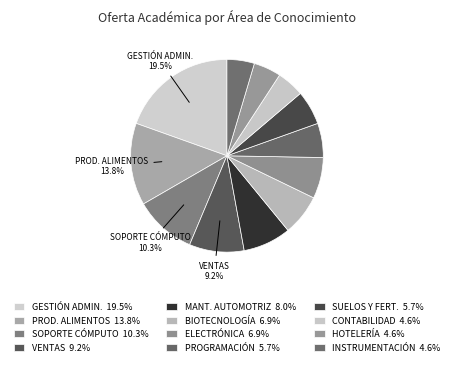

How many segments does this pie chart have?

12